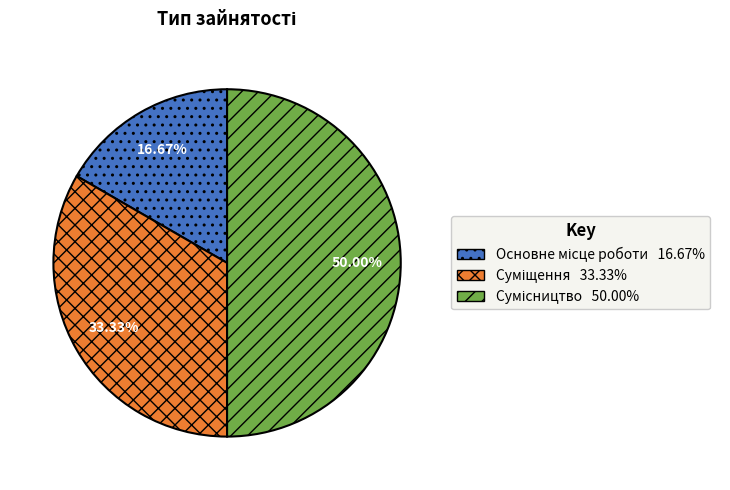

How many segments does this pie chart have?

3